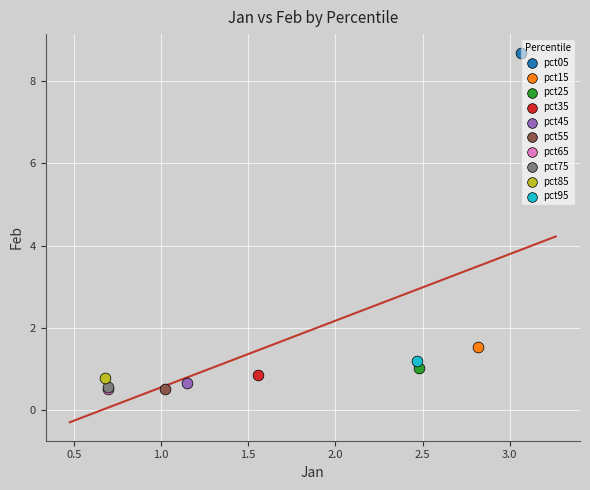

What are all the series names shown in the legend?

pct05, pct15, pct25, pct35, pct45, pct55, pct65, pct75, pct85, pct95